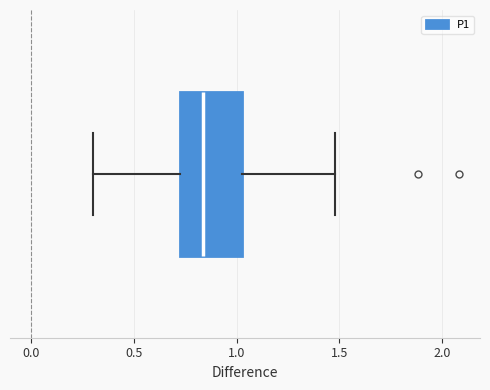

Where does the right whisker of the box end on the x-axis? The values are not printed on the chart, so give them approximately, as read against the axis.

1.50